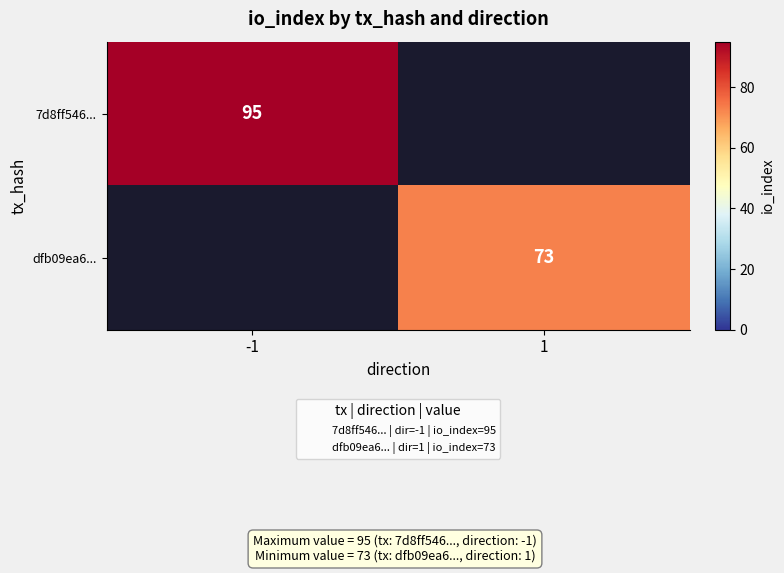

What value does the dfb09ea6... series have at 1?

73